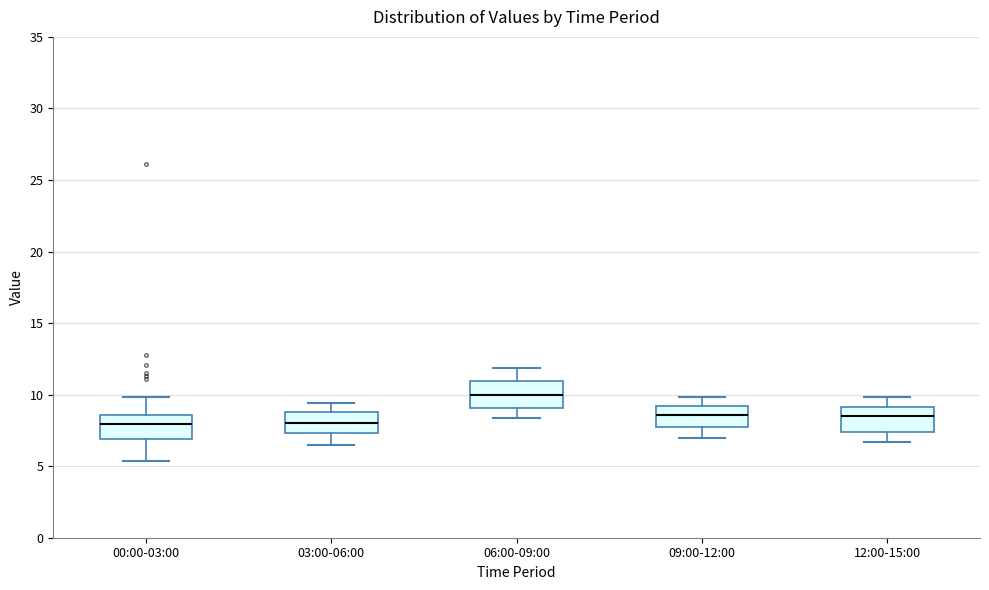

Reading left to right, transcribe this box plot: for each box, give where its median line is, the range the box spans, and where its two whiskers end, as read against the y-axis. The values are not printed on the chart, so give them approximately, as read against the axis.

00:00-03:00: median 8.0, box 7.0 to 8.5, whiskers 5.5 to 10.0
03:00-06:00: median 8.0, box 7.5 to 9.0, whiskers 6.5 to 9.5
06:00-09:00: median 10.0, box 9.0 to 11.0, whiskers 8.5 to 12.0
09:00-12:00: median 8.5, box 7.5 to 9.0, whiskers 7.0 to 10.0
12:00-15:00: median 8.5, box 7.5 to 9.0, whiskers 6.5 to 10.0